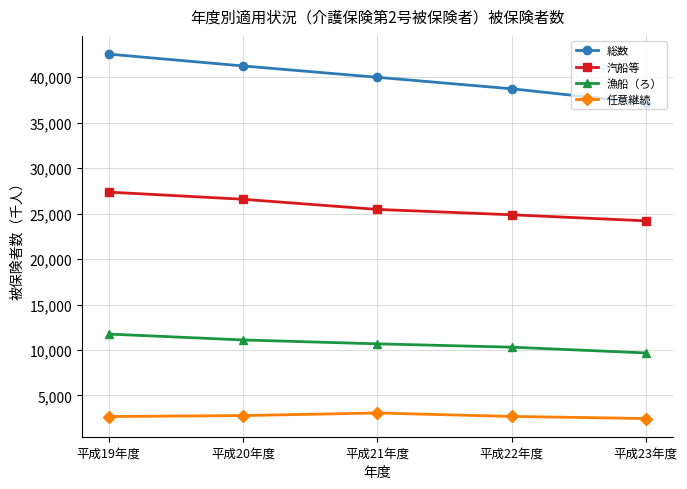

Read the 漁船（ろ） value at 平成23年度, to the nearest 10.

9680